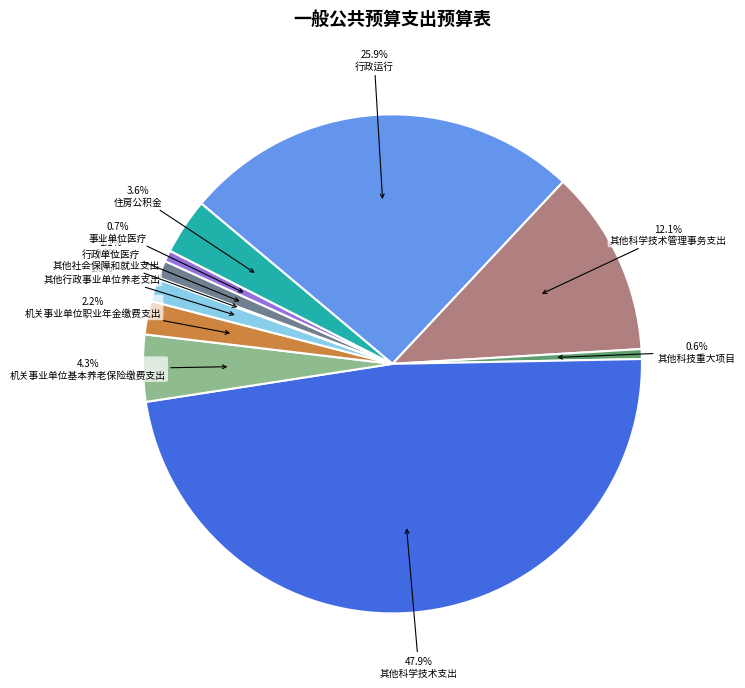

What is the ratio of the value at 其他科学技术支出 to the value at 其他科技重大项目?

75.1